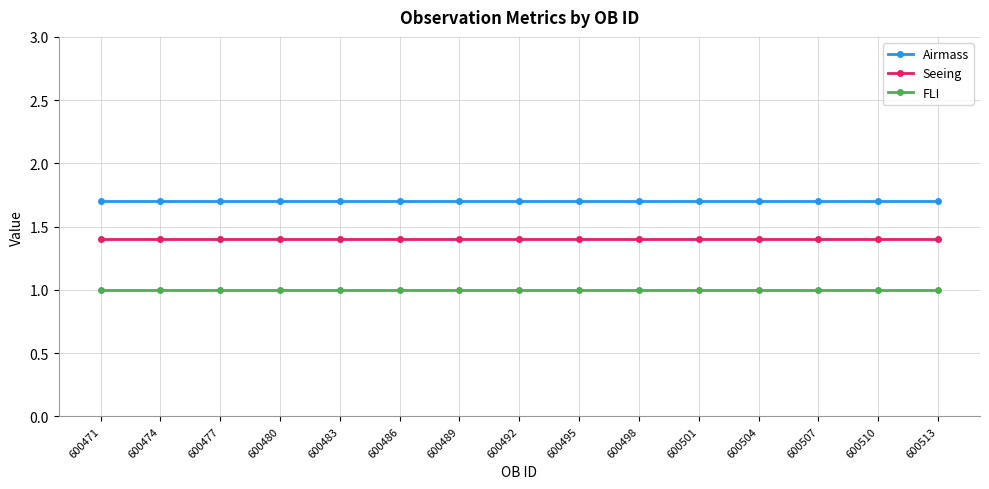

What is the total value across all series at 600504?

4.1